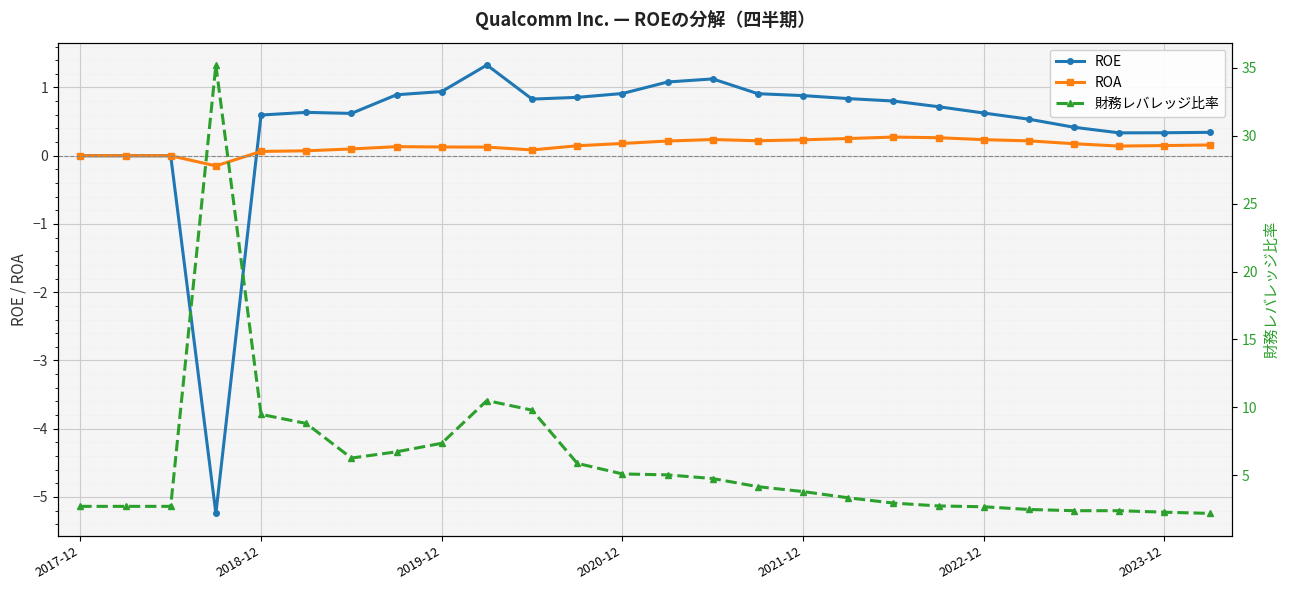

The ROE series shows 0.6 at 2022-12. True or false?

True